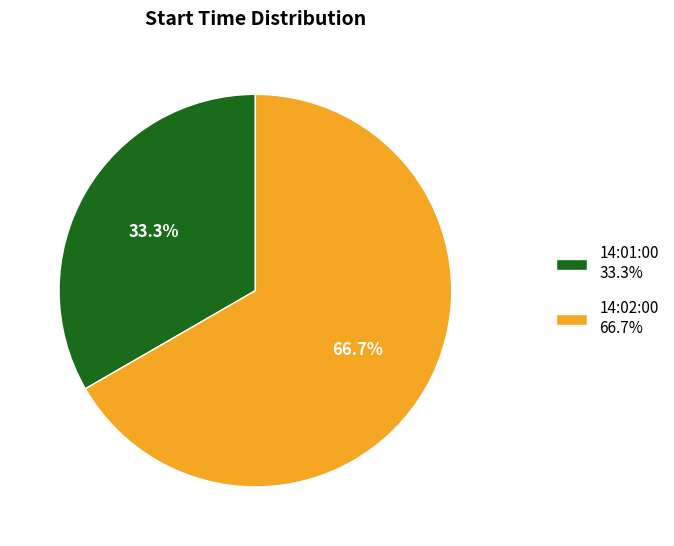

Rank the categories by value from highest to lowest.

14:02:00, 14:01:00